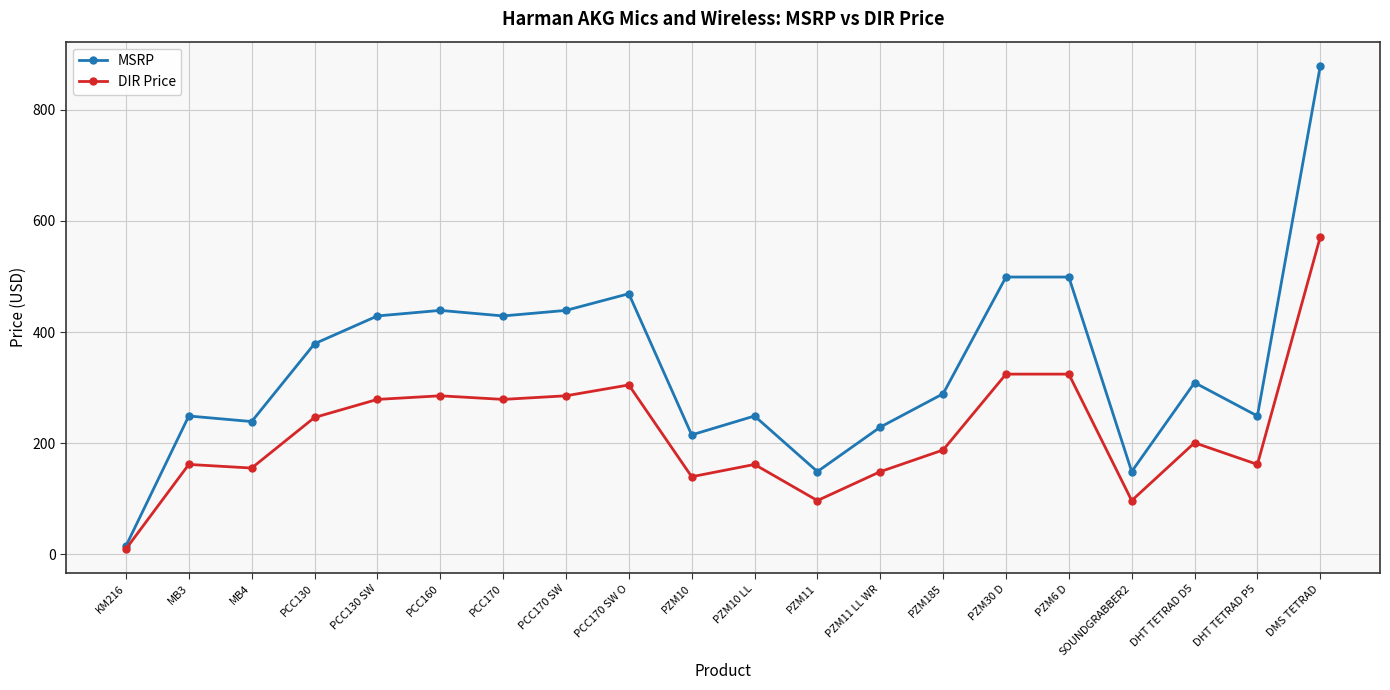

At how many categories does at least one series exceed 657?

1